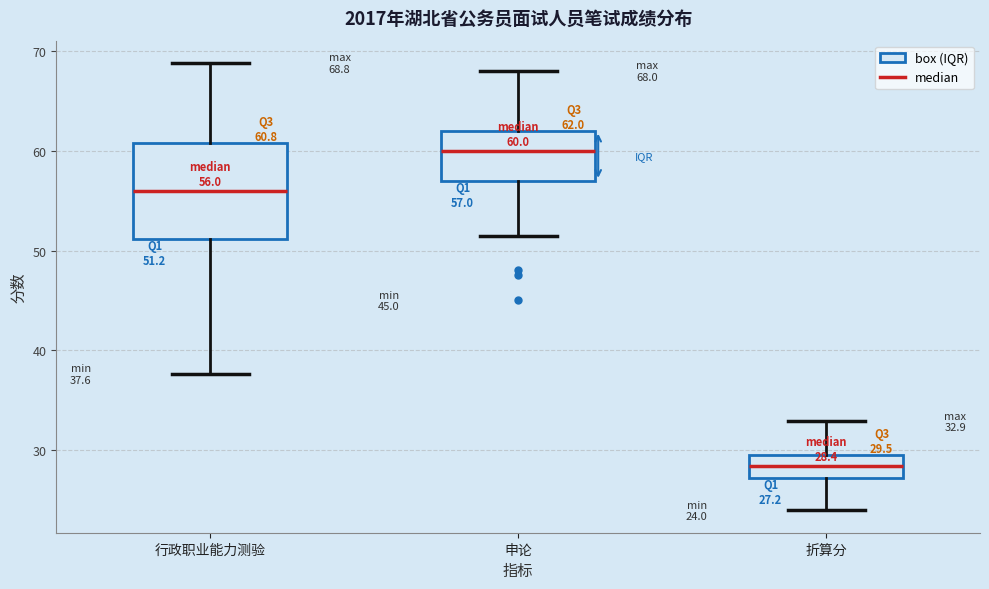

Which box has the lowest median line?

折算分